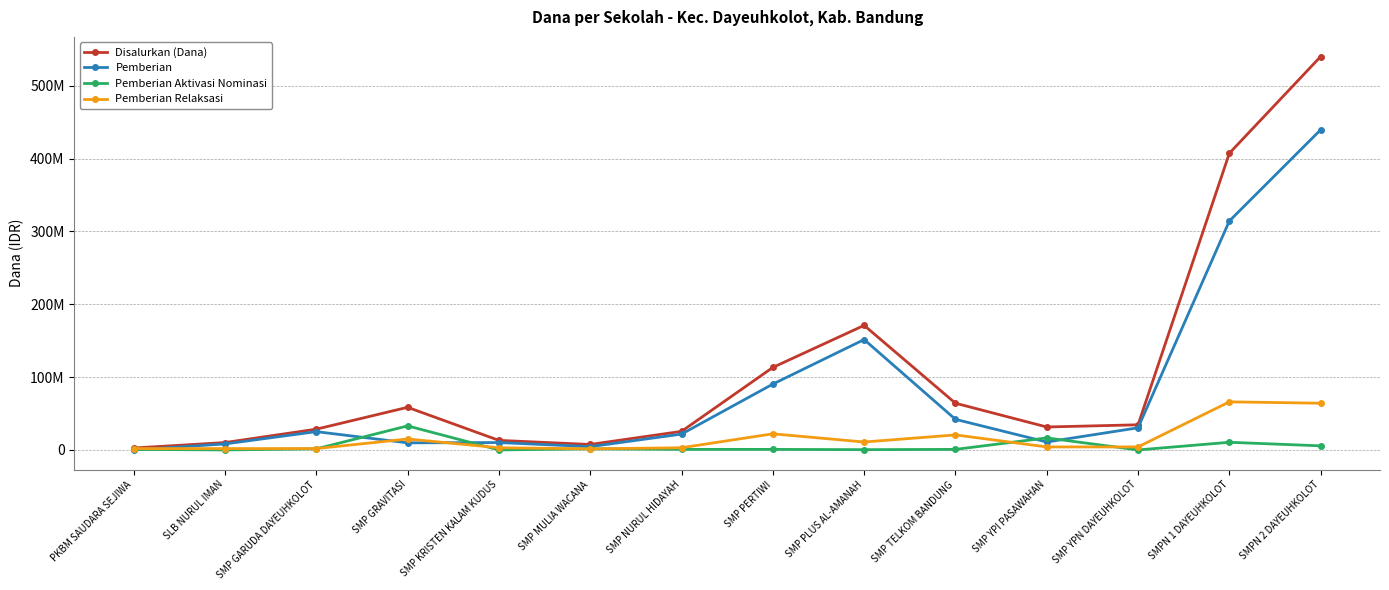

True or false: Disalurkan (Dana) and Pemberian cross at least once.

False